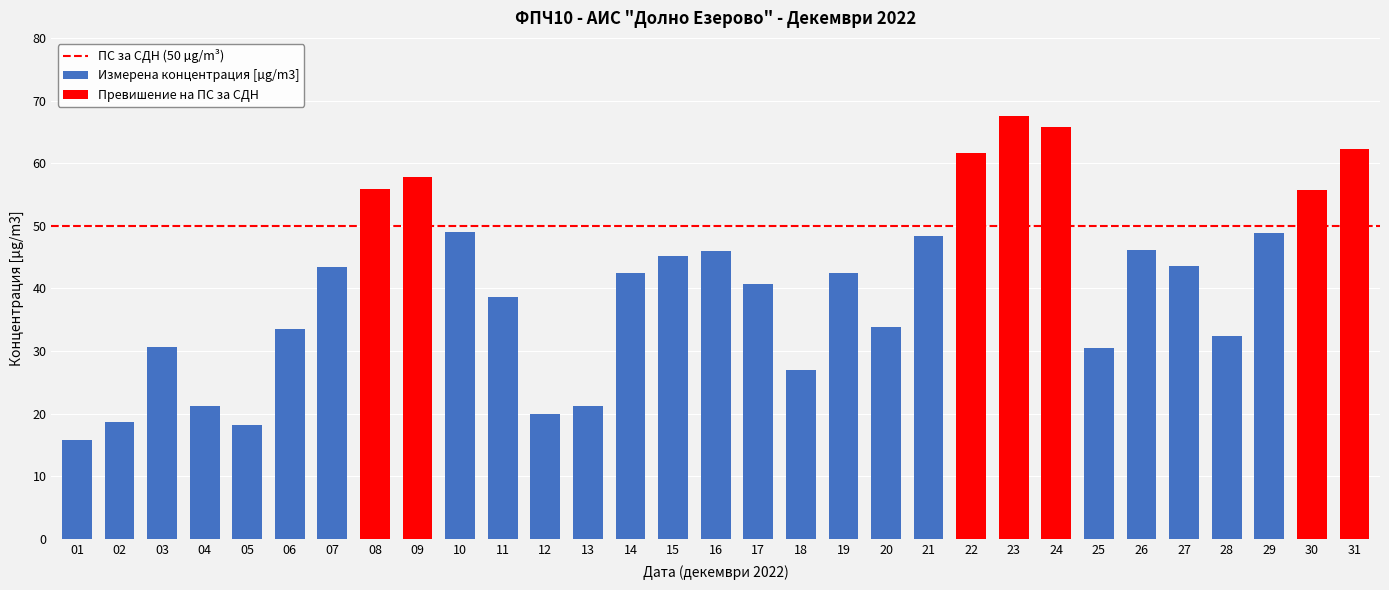

List the labels in order of value, smallest first.

01, 05, 02, 12, 13, 04, 18, 25, 03, 28, 06, 20, 11, 17, 14, 19, 07, 27, 15, 16, 26, 21, 29, 10, 30, 08, 09, 22, 31, 24, 23